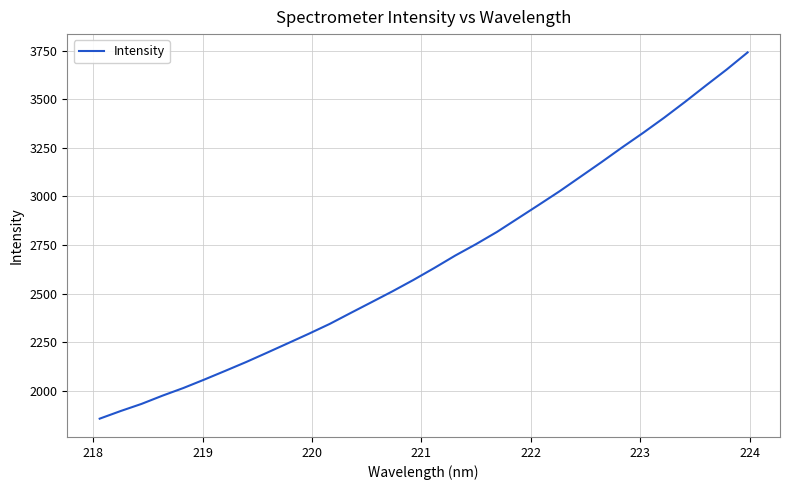

What is the difference between the maximum and minimum values?

1881.7